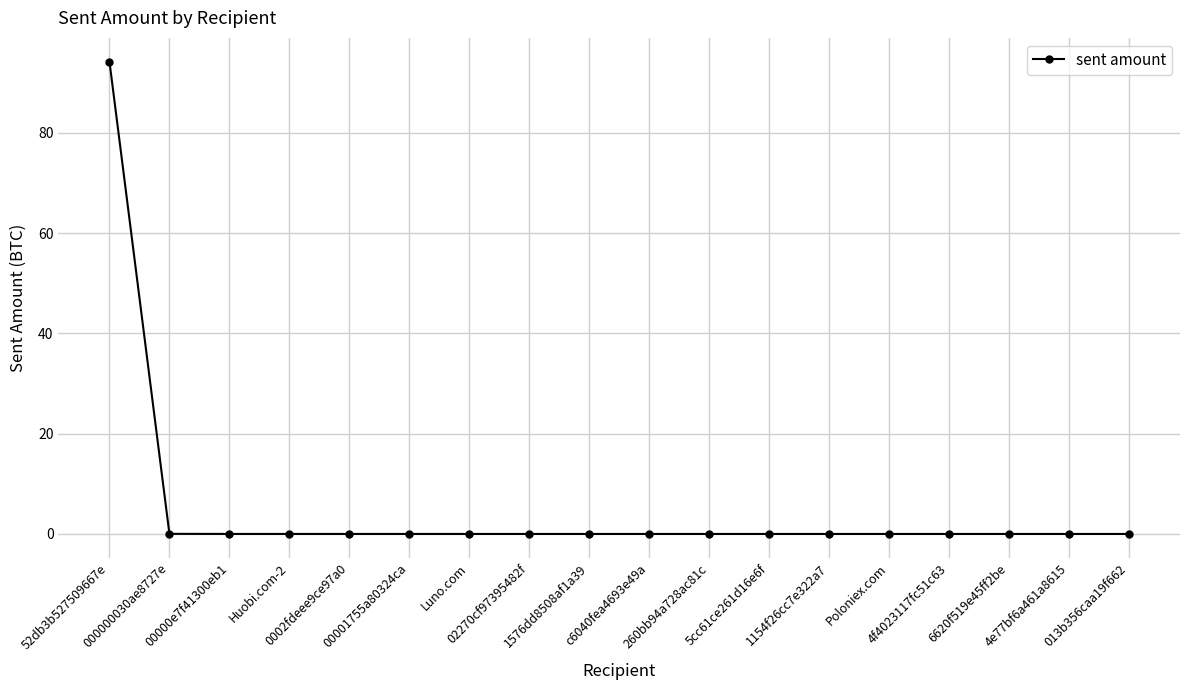

Which category has the highest value across all series?

52db3b527509667e